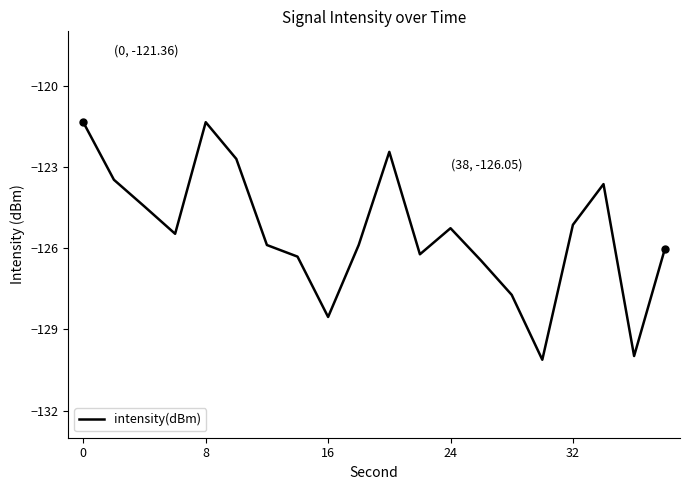

What is the minimum value shown in the chart?

-130.1